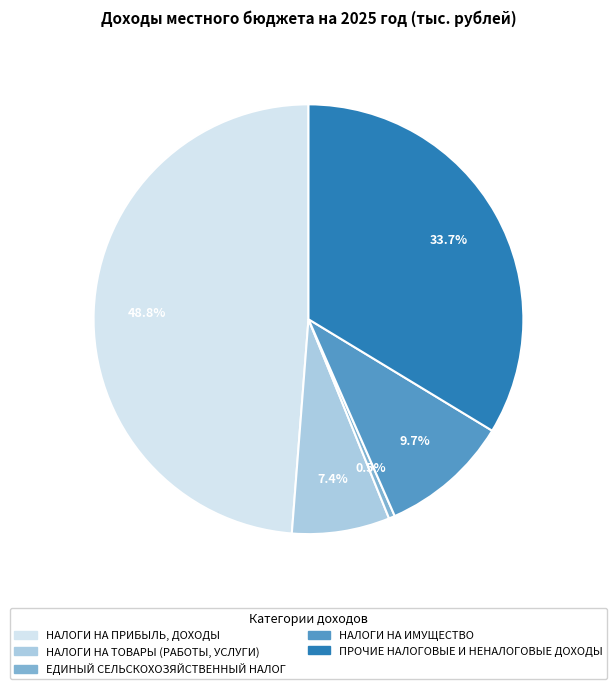

Count the number of slices in the pie.

5